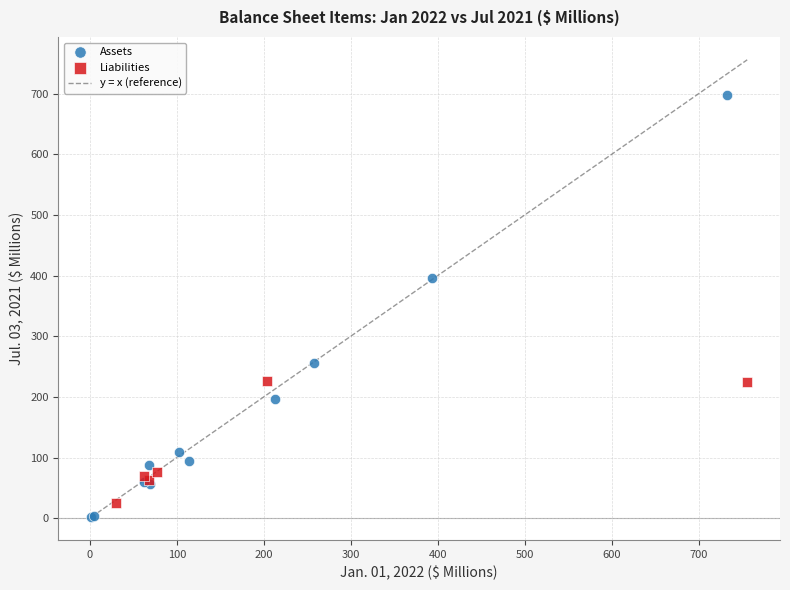

Which series contains the highest Y value?

Assets